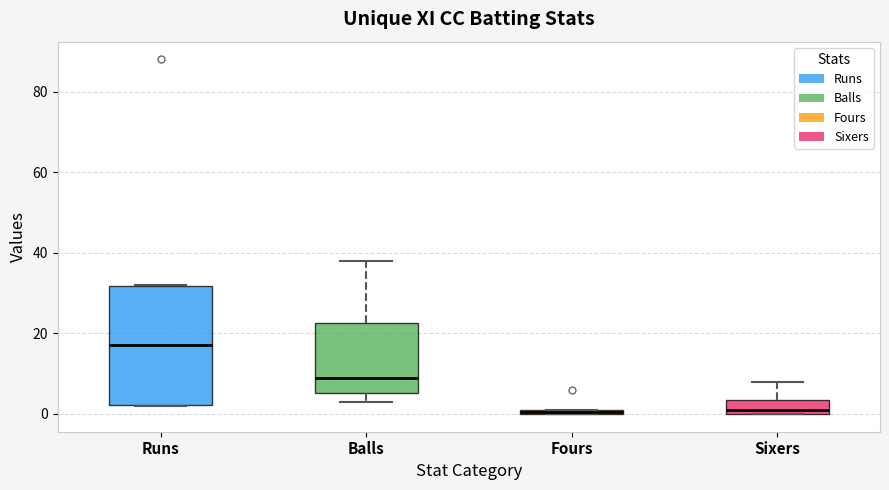

Which box's median line is the highest?

Runs